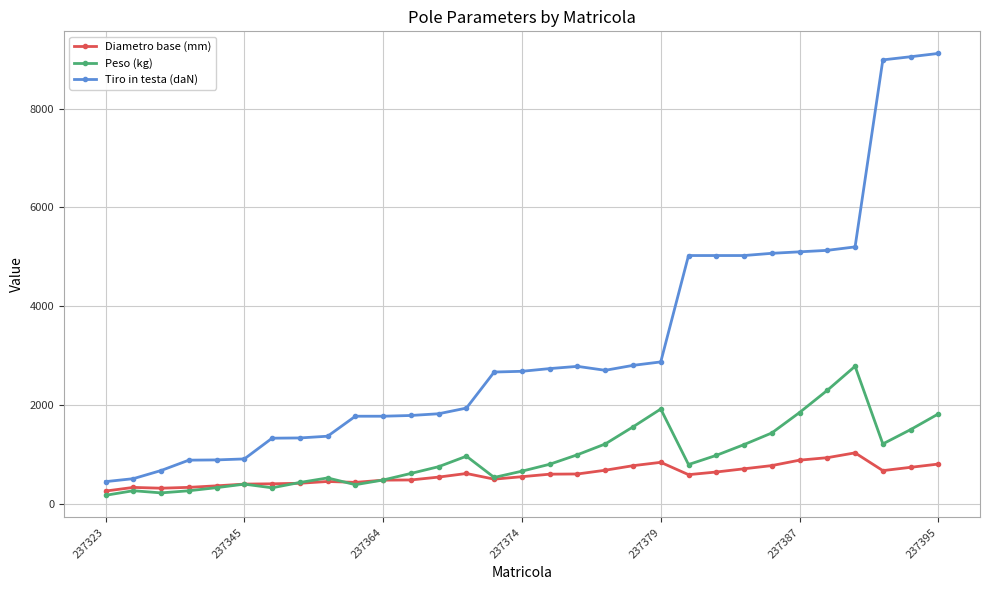

How many values in the Tiro in testa (daN) series are below 2680?

15